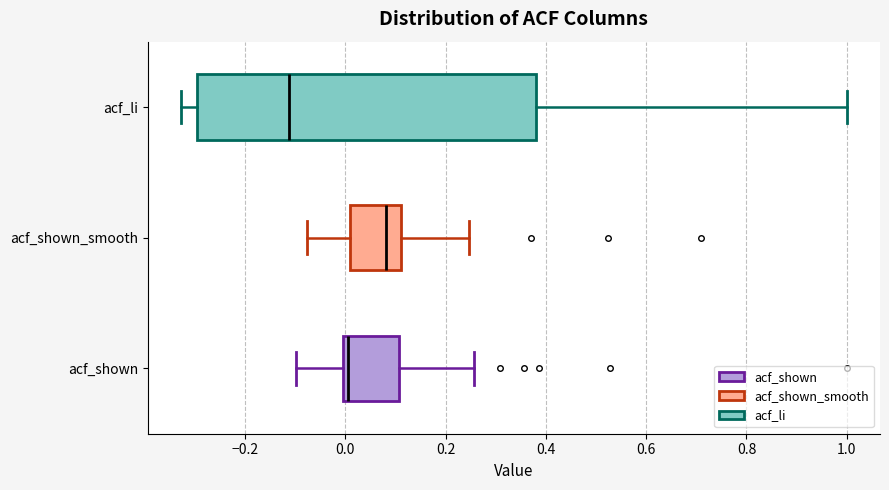

Where is the left edge of the box for acf_shown_smooth on the x-axis? The values are not printed on the chart, so give them approximately, as read against the axis.

0.00